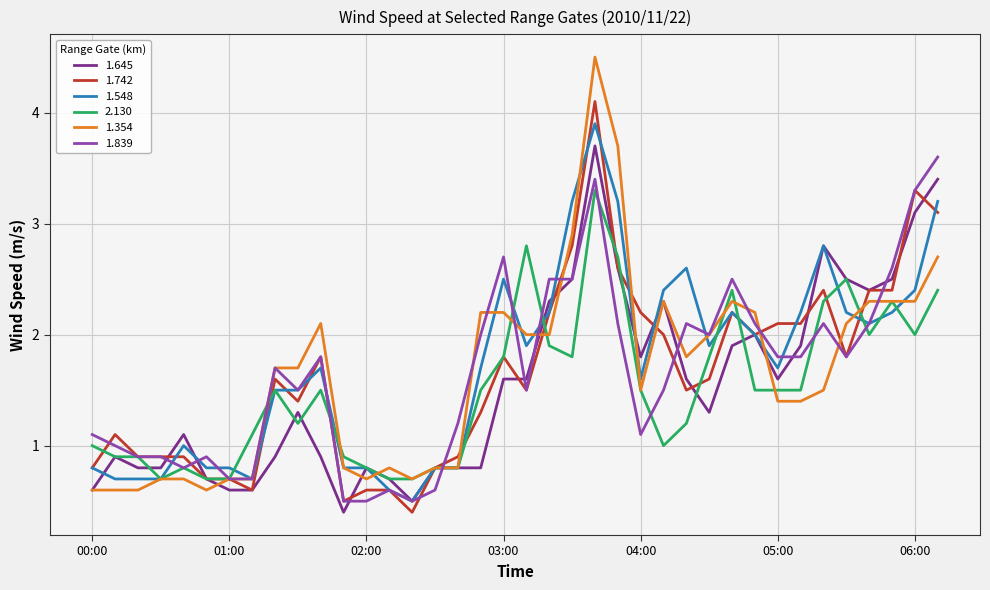

What is the greatest value displayed?

4.5